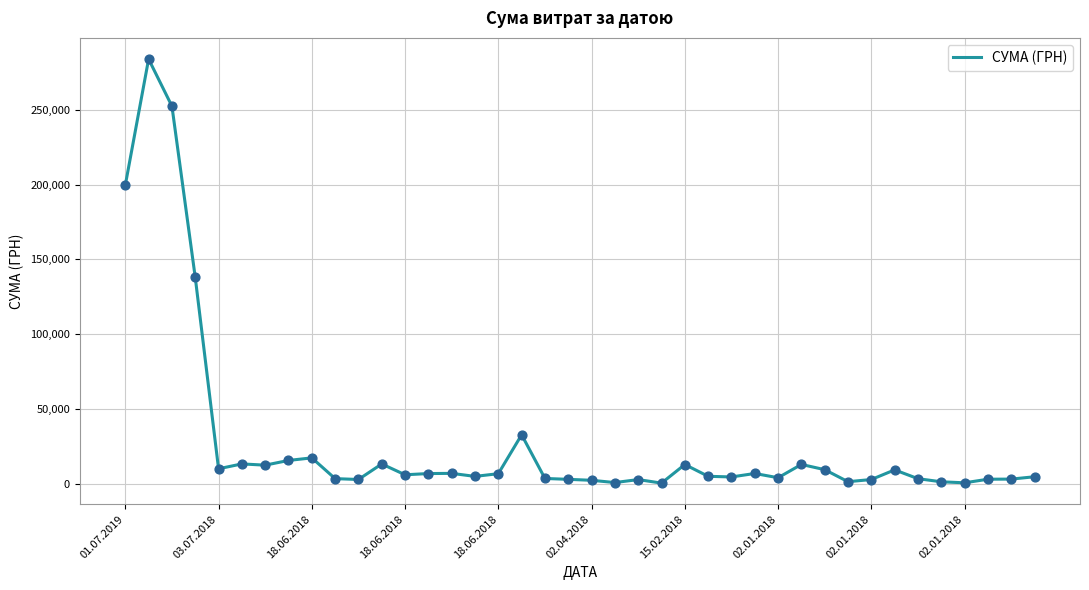

What is the difference between the maximum and minimum values?

283746.8